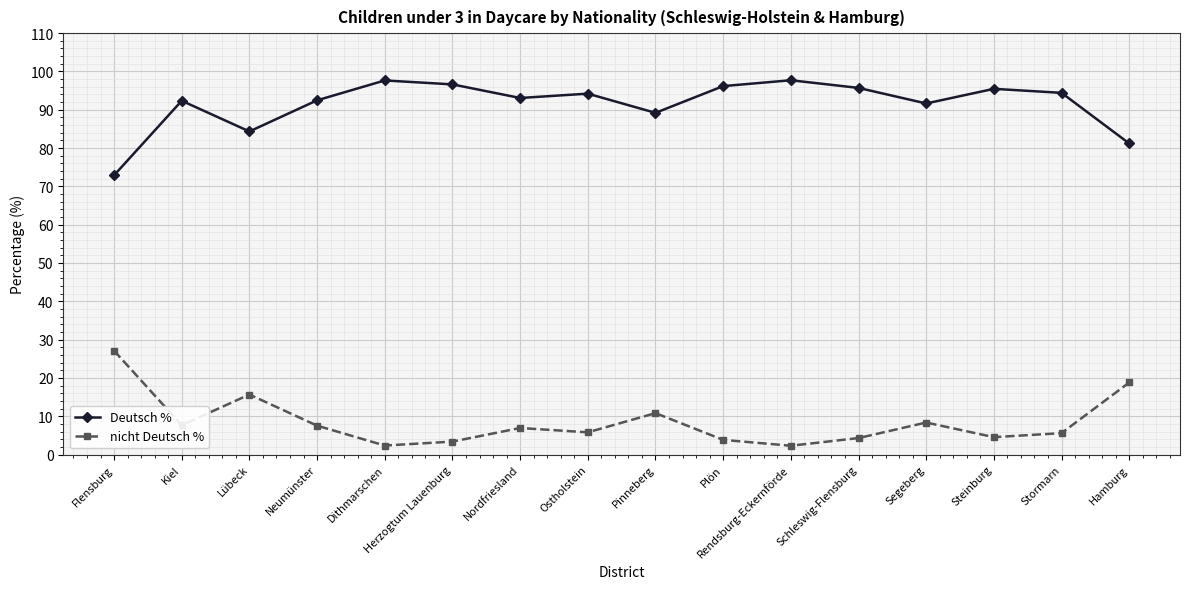

How many series are shown in this chart?

2